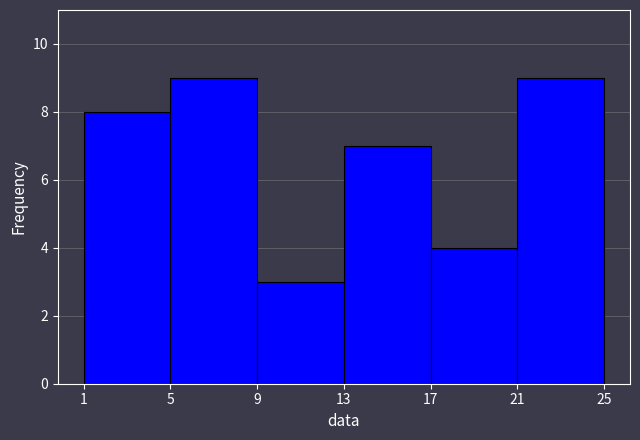

How tall is the bar that spans 9 to 13 on the x-axis? The values are not printed on the chart, so give them approximately, as read against the axis.

3